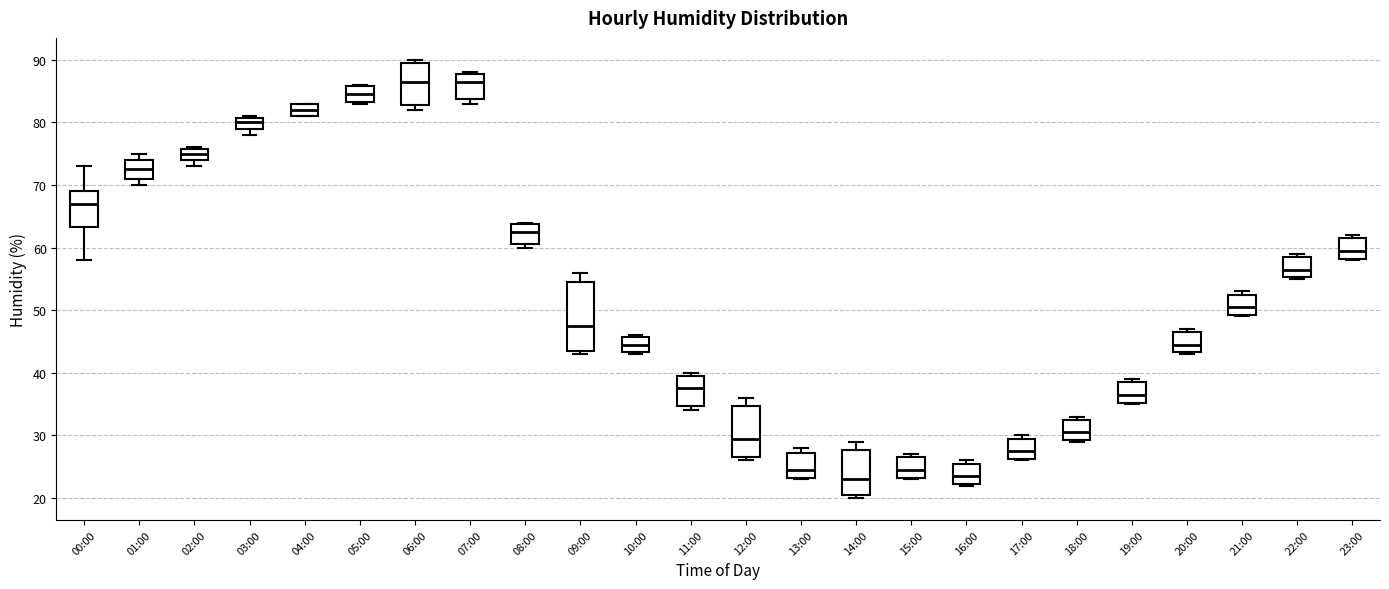

Comparing the boxes themselves (not the whiskers), which one is the tallest?

09:00